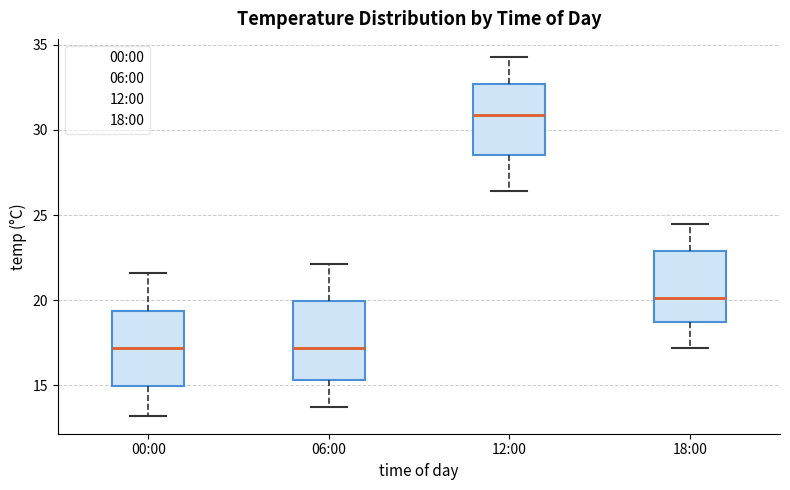

Reading left to right, read every box against the y-axis: the position of its median line, the range the box covers, and the ends of its whiskers. The values are not printed on the chart, so give them approximately, as read against the axis.

00:00: median 17.0, box 15.0 to 19.5, whiskers 13.0 to 21.5
06:00: median 17.0, box 15.5 to 20.0, whiskers 13.5 to 22.0
12:00: median 31.0, box 28.5 to 32.5, whiskers 26.5 to 34.5
18:00: median 20.0, box 18.5 to 23.0, whiskers 17.0 to 24.5